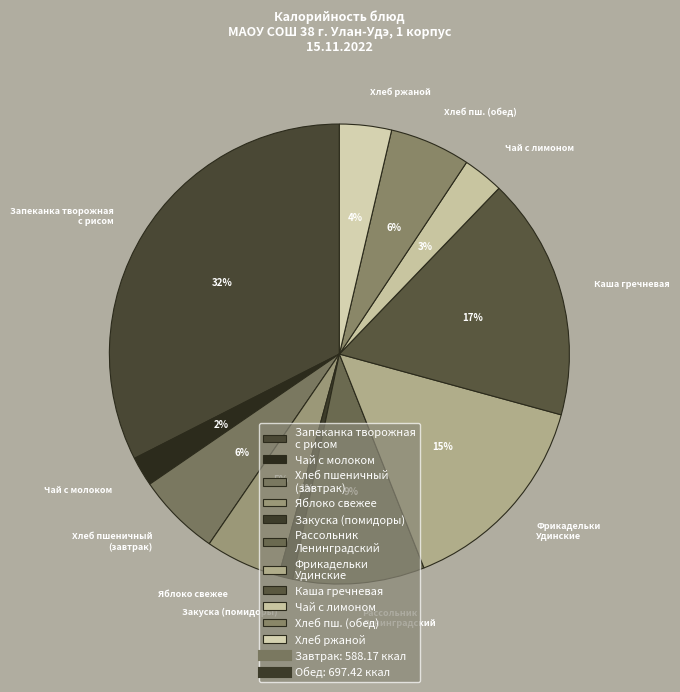

Is the sum of Чай с лимоном and Каша гречневая greater than half?

No